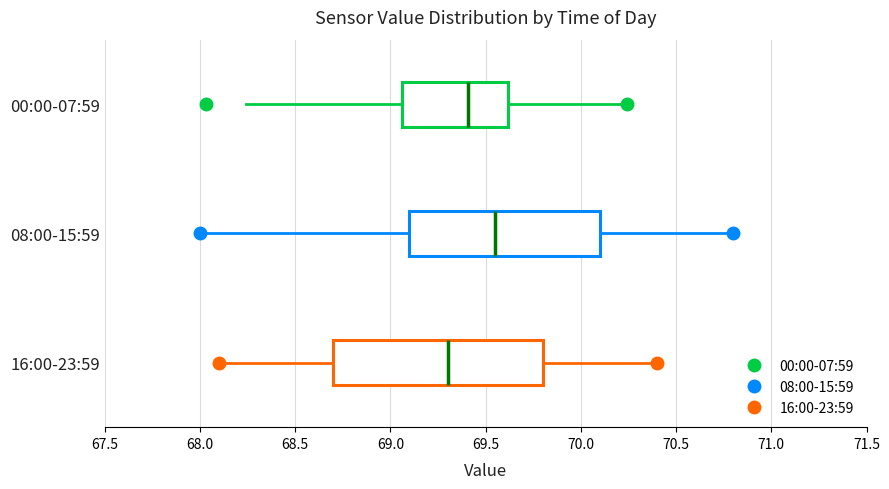

Where does the median line of the box for 16:00-23:59 sit on the x-axis? The values are not printed on the chart, so give them approximately, as read against the axis.

69.30